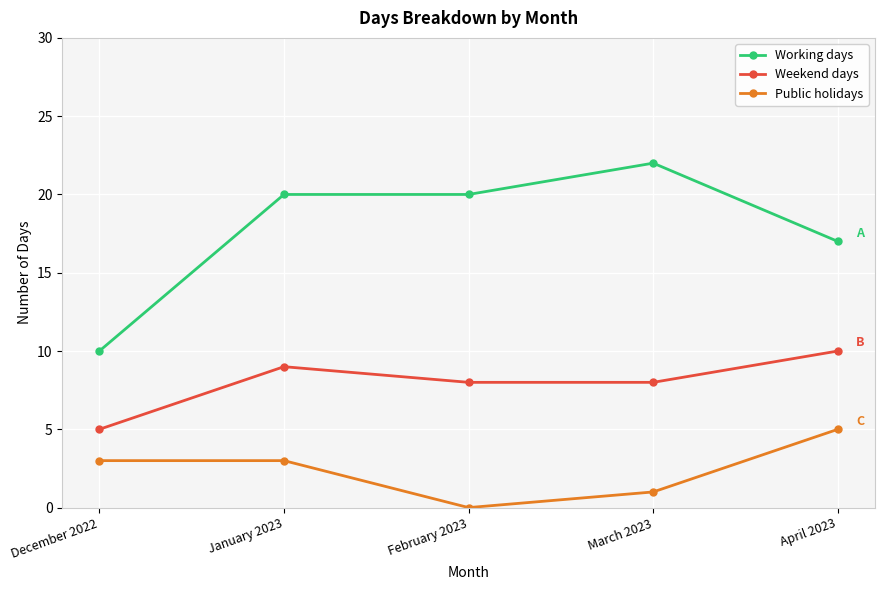

What is the total value across all series at April 2023?

32